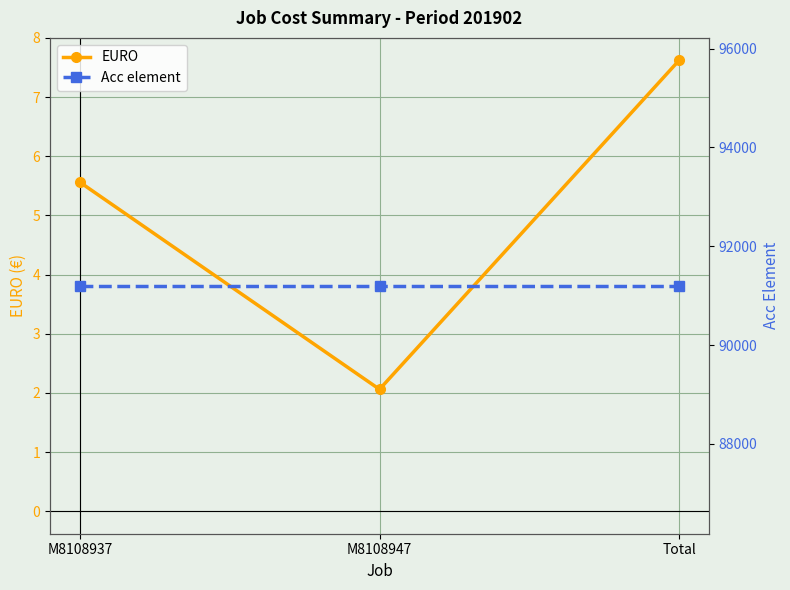

What is the difference between the highest and lowest values at M8108937?

91194.4